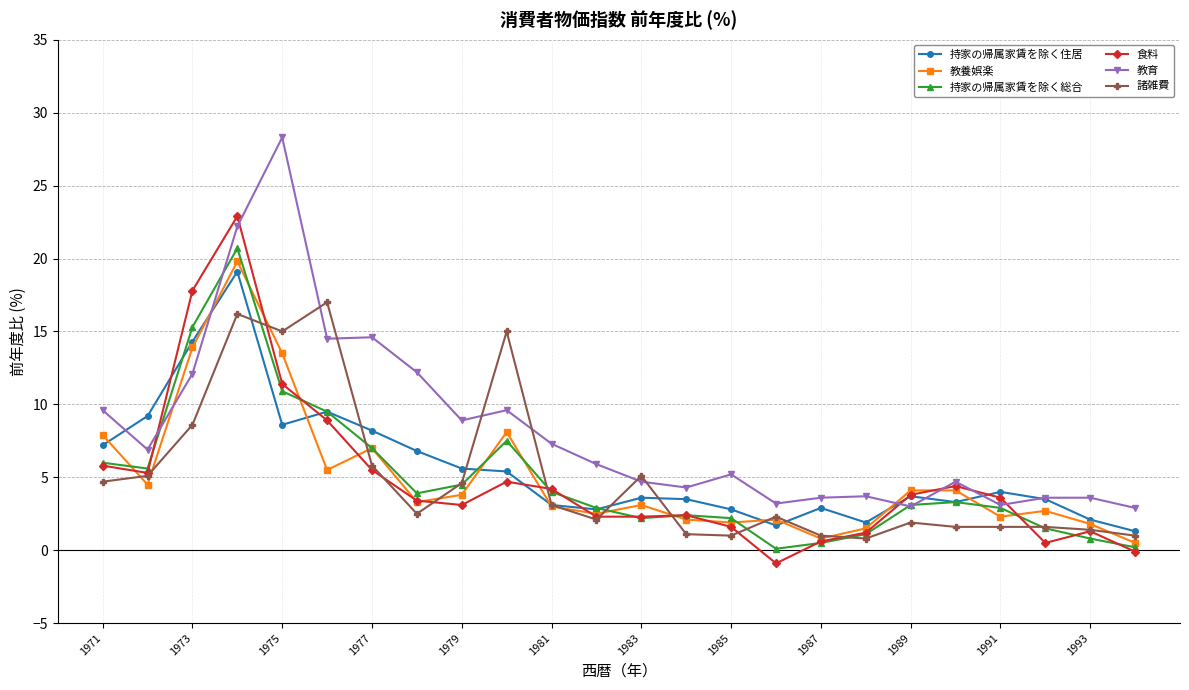

What is the value of the 諸雑費 point at the 16th from the left?

2.3